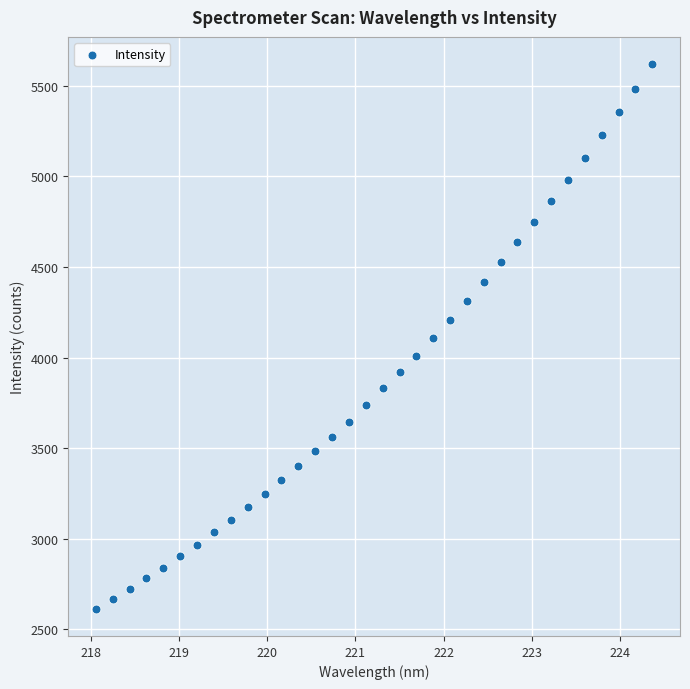

What is the range of Y values (max minus min)?

3003.6